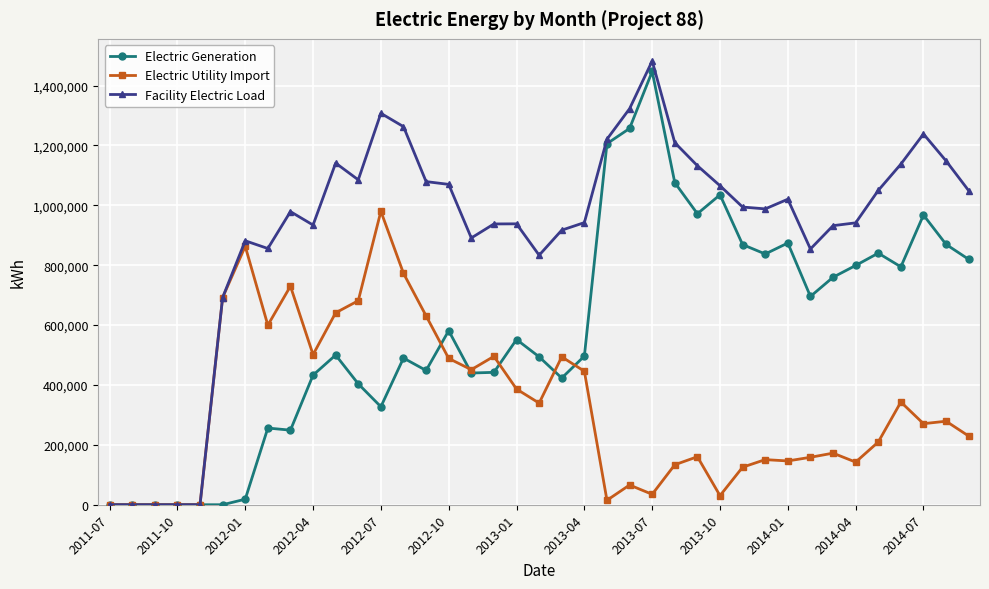

What is the maximum value shown in the chart?

1481723.2